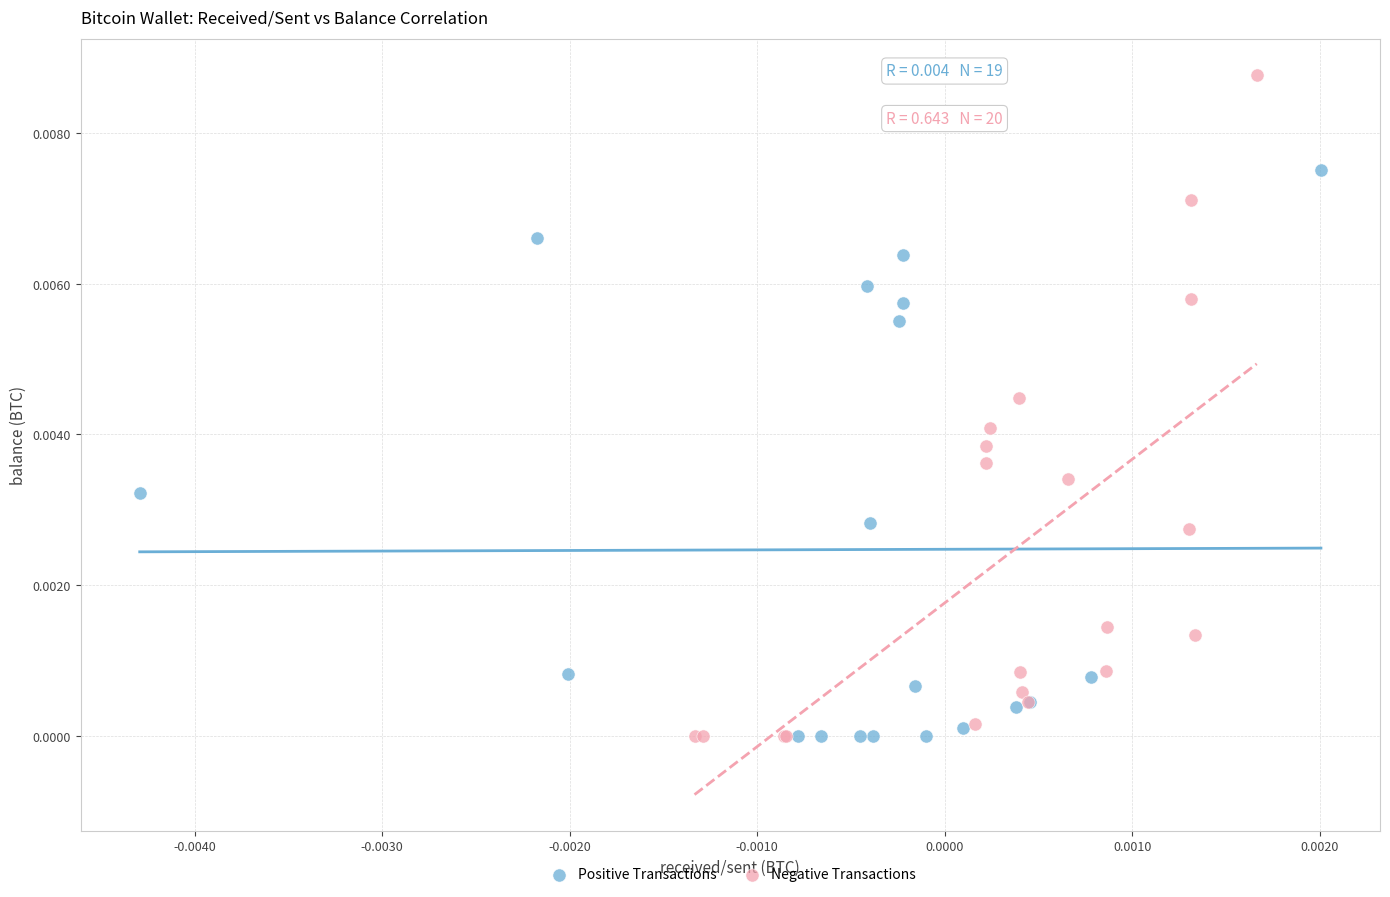

What are all the series names shown in the legend?

Positive Transactions, Negative Transactions